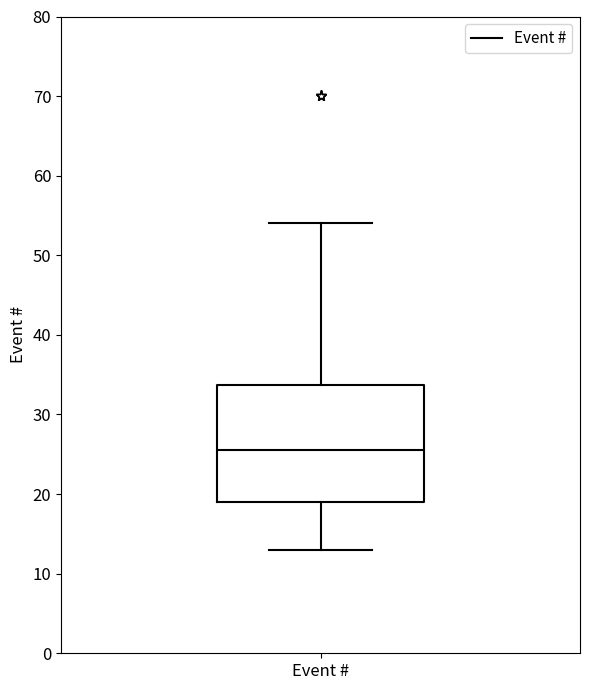

Where does the lower whisker of the box for Event # end on the y-axis? The values are not printed on the chart, so give them approximately, as read against the axis.

13